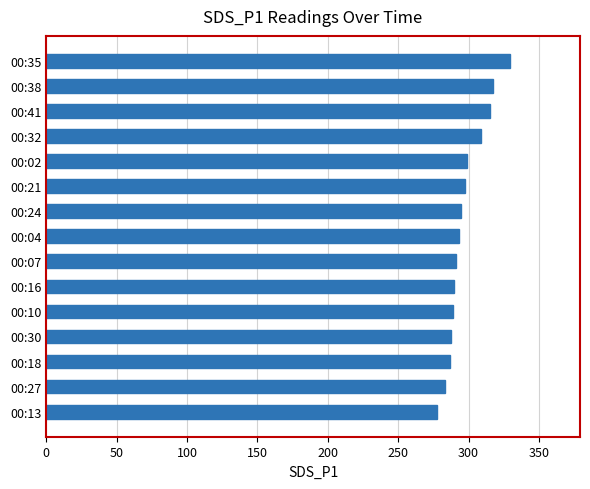

Are the bars grouped side by side (vs. stacked)?

No